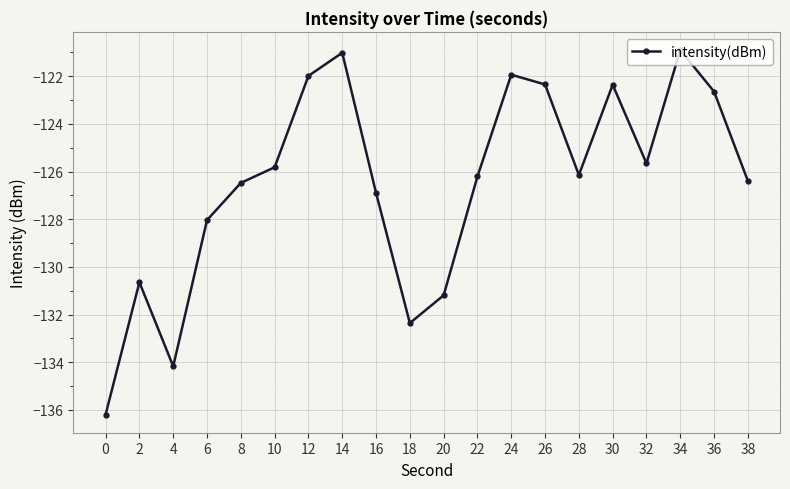

What is the difference between the second highest and second lowest values?

13.2